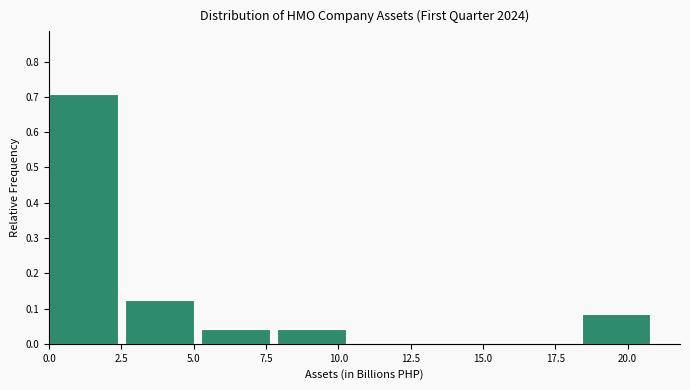

Reading left to right, list every bar in this chart as the range it spans on the x-axis followed by its height. Neither the bar edges nor the heights are printed on the chart, so give them approximately, as read against the axes.

0.0 to 2.5: 0.71
2.5 to 5.5: 0.13
5.5 to 8.0: 0.04
8.0 to 10.5: 0.04
10.5 to 13.0: 0
13.0 to 16.0: 0
16.0 to 18.5: 0
18.5 to 21.0: 0.08